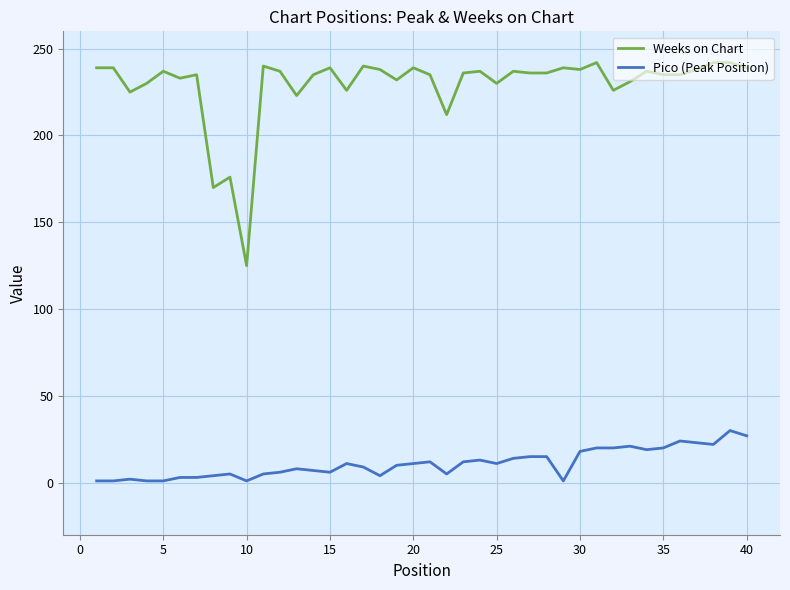

Rank the series by their maximum value, from highest to lowest.

Weeks on Chart, Pico (Peak Position)